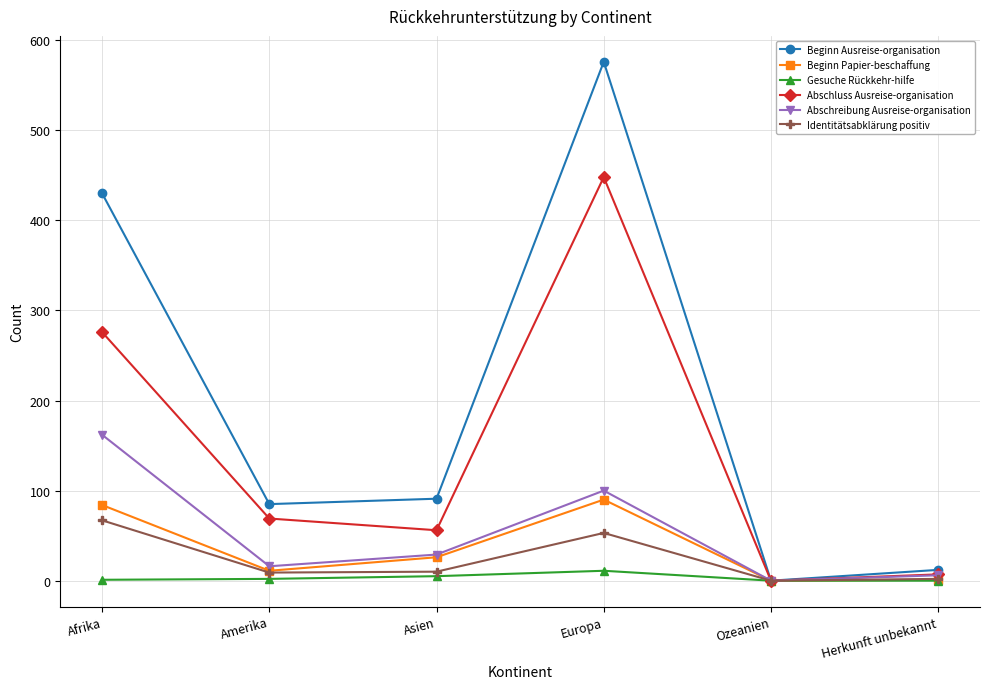

Which category has the highest value across all series?

Europa